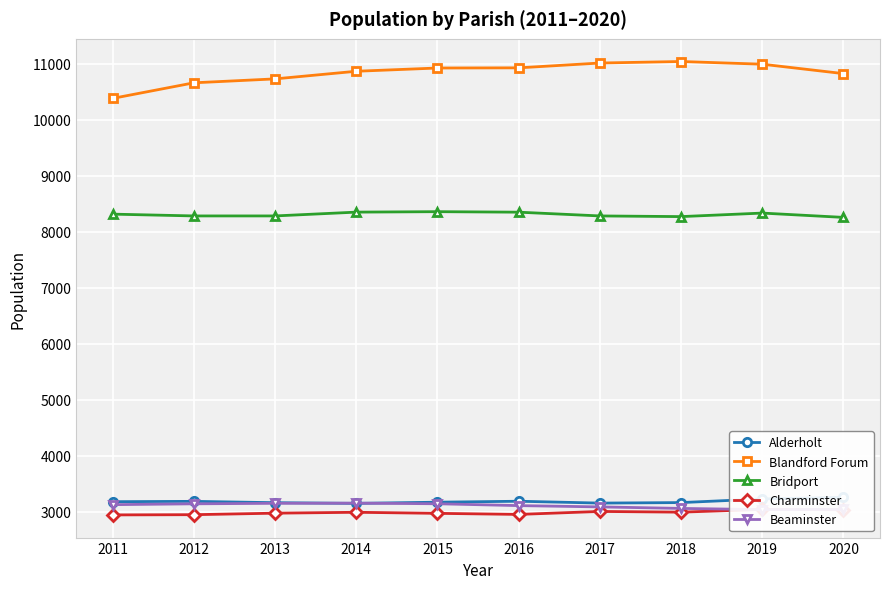

True or false: Beaminster has a value of 3131 at 2011.

True